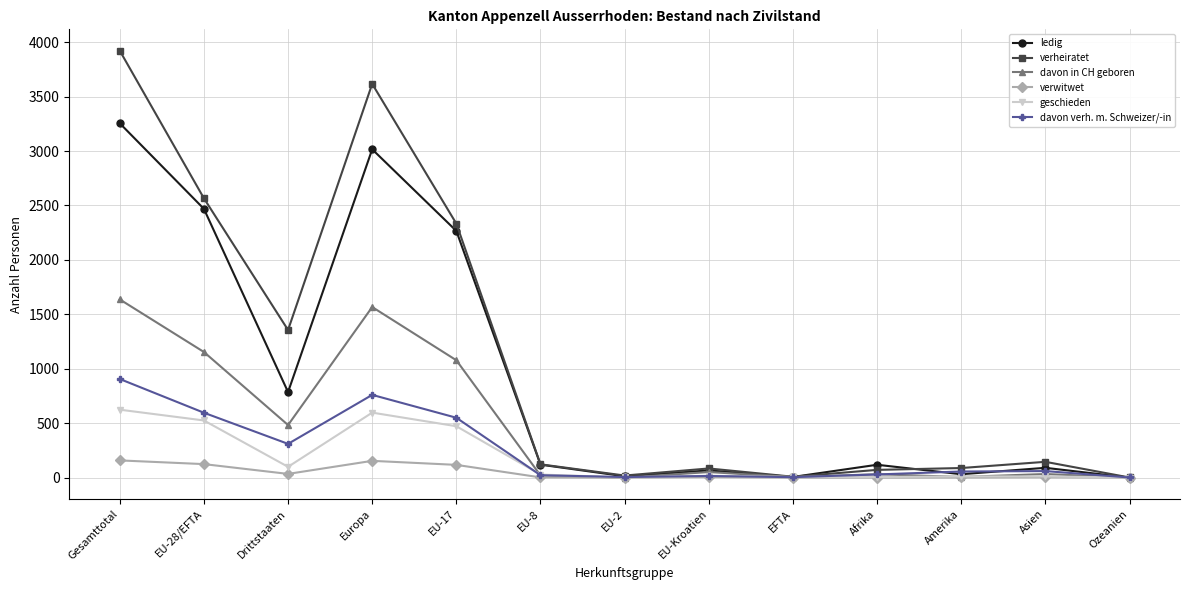

Rank the series at Gesamttotal from lowest to highest value.

verwitwet, geschieden, davon verh. m. Schweizer/-in, davon in CH geboren, ledig, verheiratet